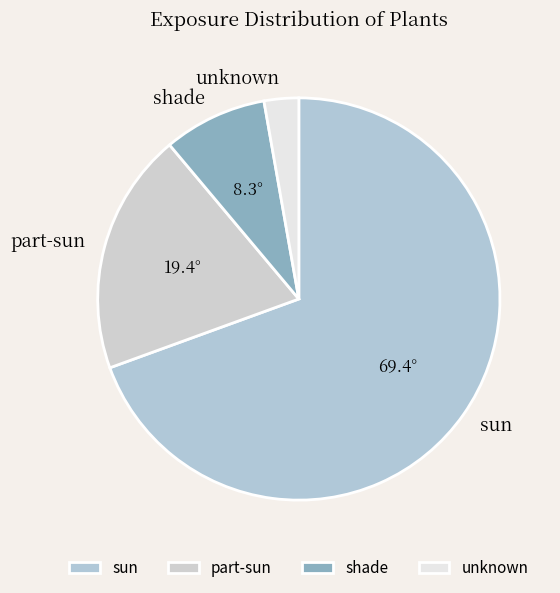

Count the number of slices in the pie.

4